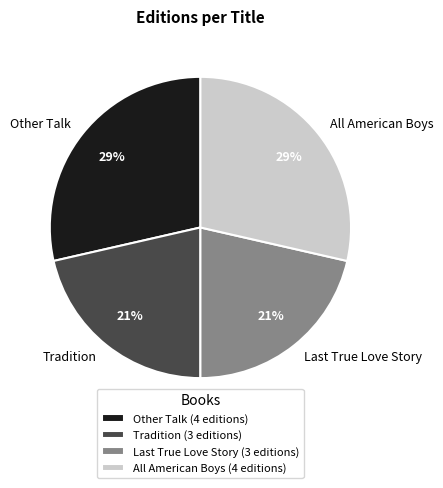

Is there a majority slice in this chart?

No